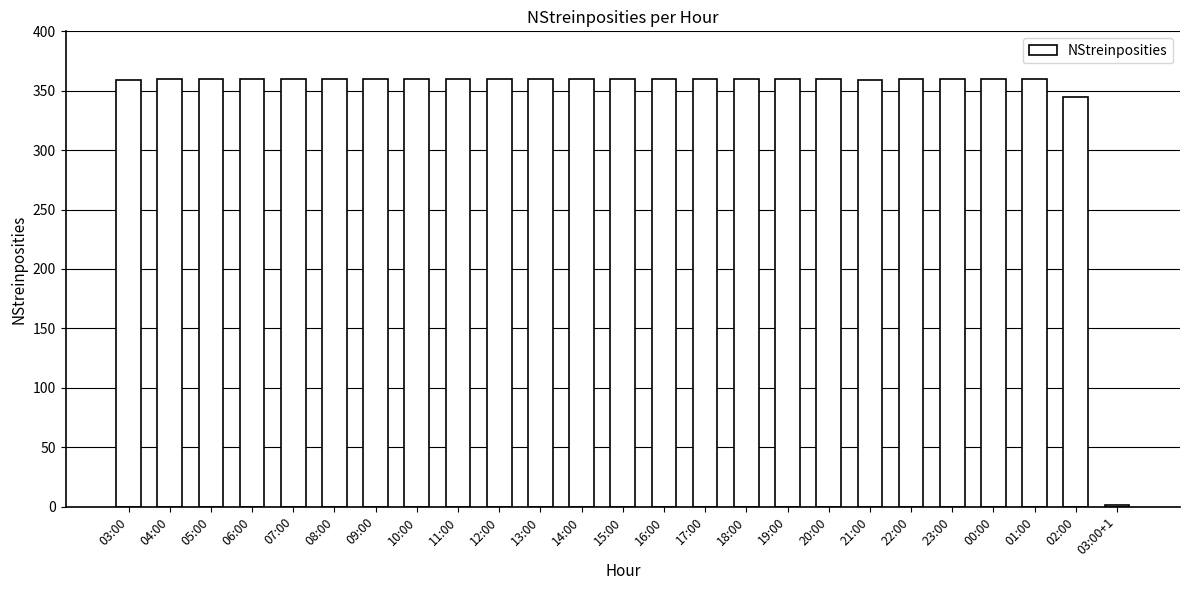

At which label is the value closest to 180?

02:00